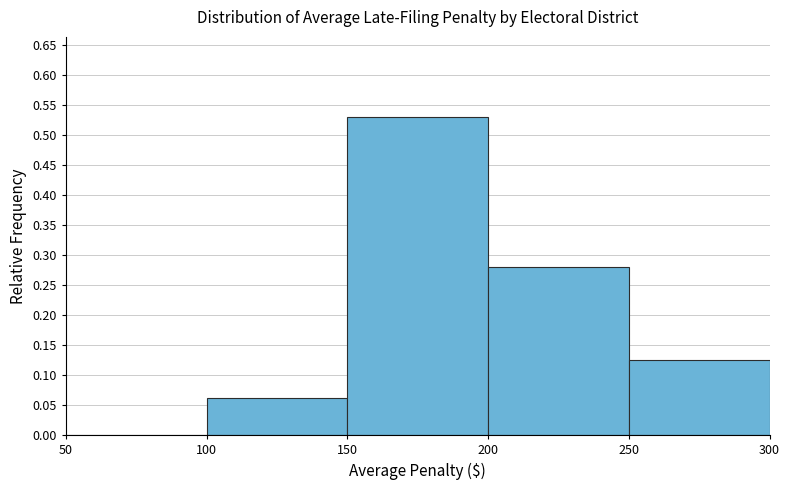

Reading left to right, transcribe this chart: for each bar, give the range it covers on the x-axis and its height. The values are not printed on the chart, so give them approximately, as read against the axis.

50 to 100: 0
100 to 150: 0.065
150 to 200: 0.530
200 to 250: 0.280
250 to 300: 0.125